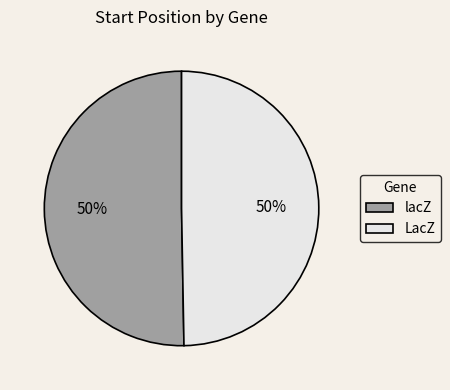

How many segments does this pie chart have?

2